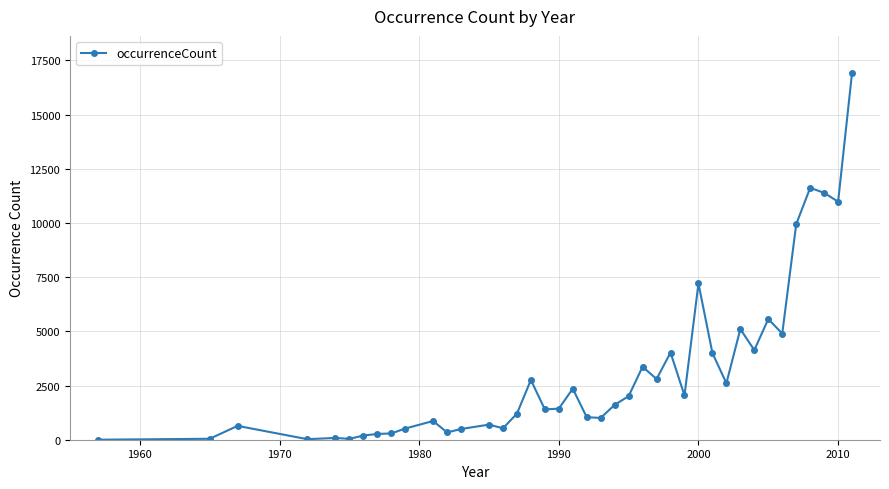

What is the greatest value displayed?

16940